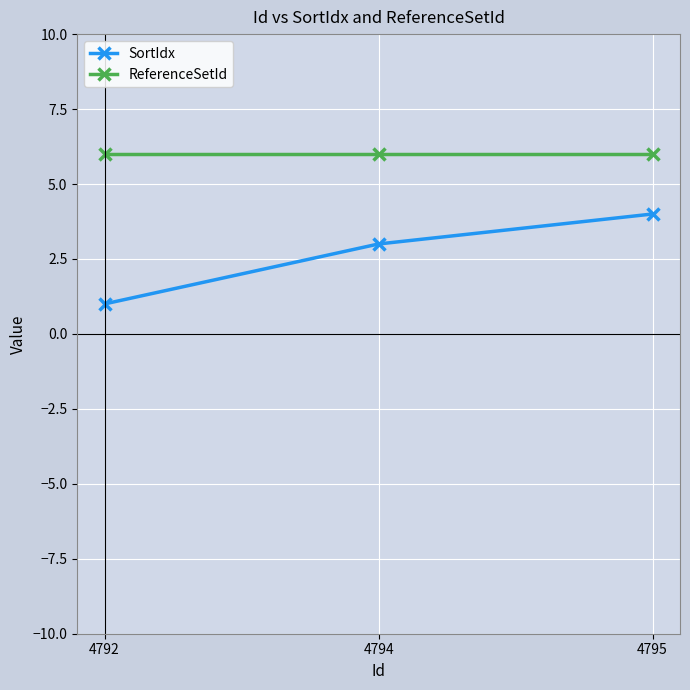

True or false: ReferenceSetId has a value of 10 at 4792.

False